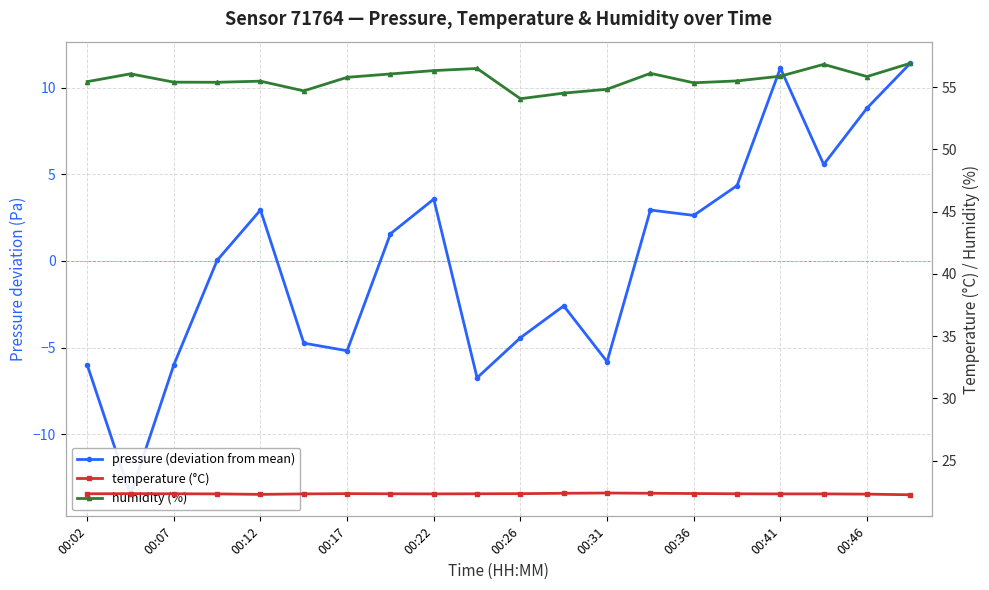

Is this an area chart (filled region under the line)?

No